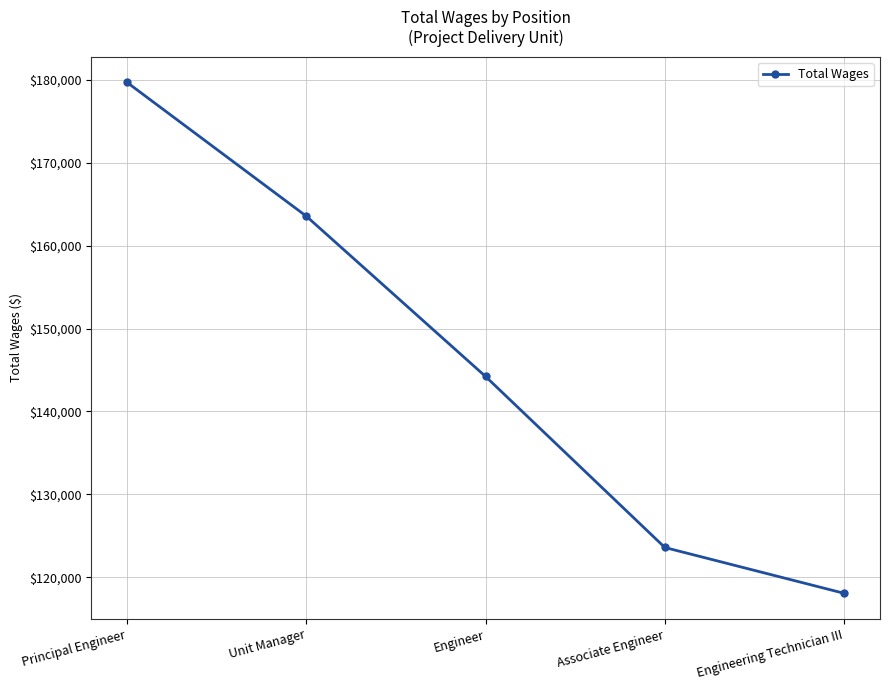

The value at Principal Engineer is 179714. True or false?

True